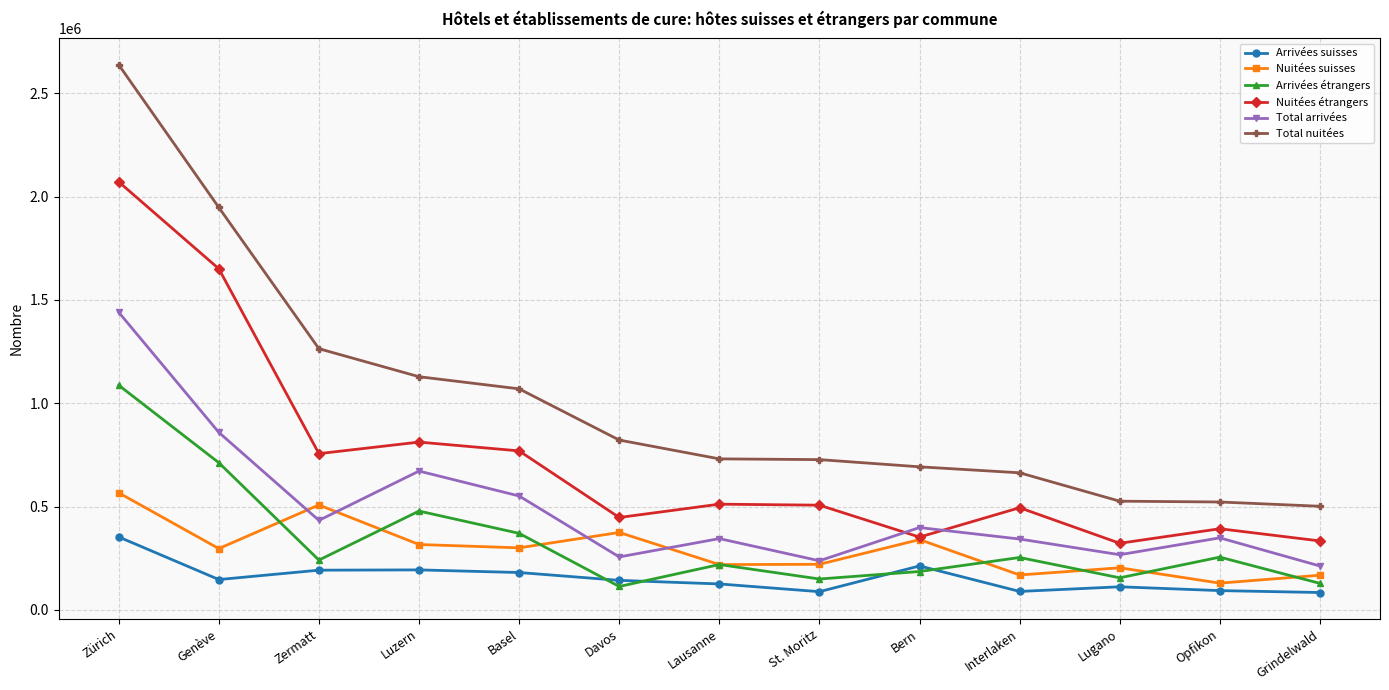

True or false: Total arrivées has more than 1 interior local peaks.

True